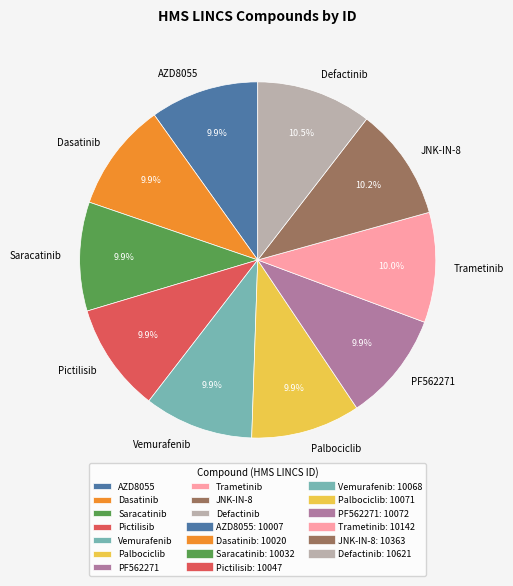

What is the ratio of the value at Saracatinib to the value at JNK-IN-8?

1.0